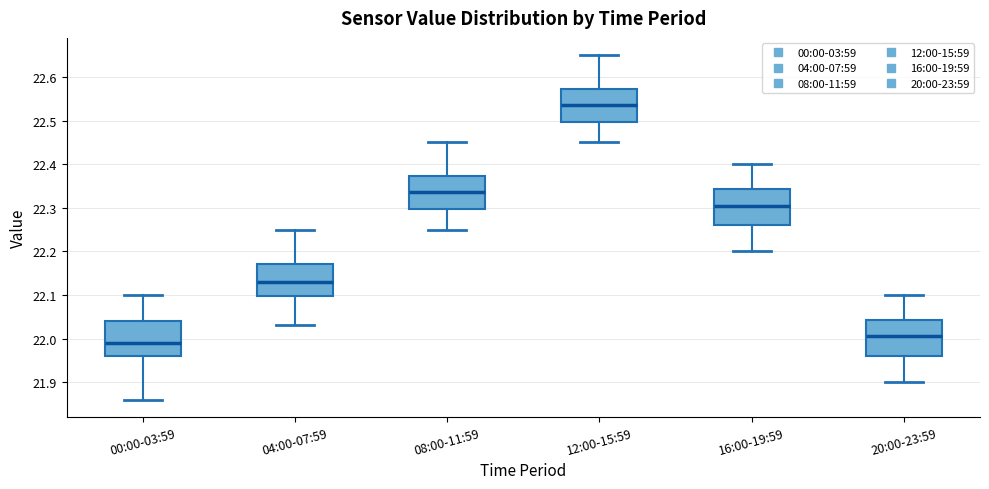

Reading left to right, read every box against the y-axis: the position of its median line, the range the box covers, and the ends of its whiskers. The values are not printed on the chart, so give them approximately, as read against the axis.

00:00-03:59: median 21.99, box 21.96 to 22.04, whiskers 21.86 to 22.10
04:00-07:59: median 22.13, box 22.10 to 22.17, whiskers 22.03 to 22.25
08:00-11:59: median 22.34, box 22.30 to 22.37, whiskers 22.25 to 22.45
12:00-15:59: median 22.54, box 22.50 to 22.57, whiskers 22.45 to 22.65
16:00-19:59: median 22.31, box 22.26 to 22.34, whiskers 22.20 to 22.40
20:00-23:59: median 22.01, box 21.96 to 22.04, whiskers 21.90 to 22.10